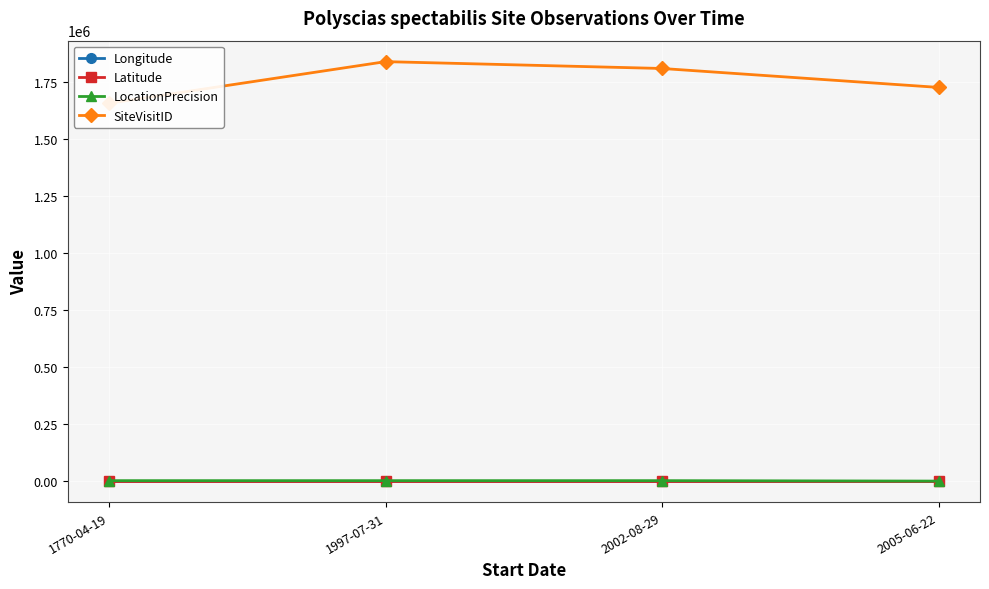

True or false: Latitude and LocationPrecision cross at least once.

False